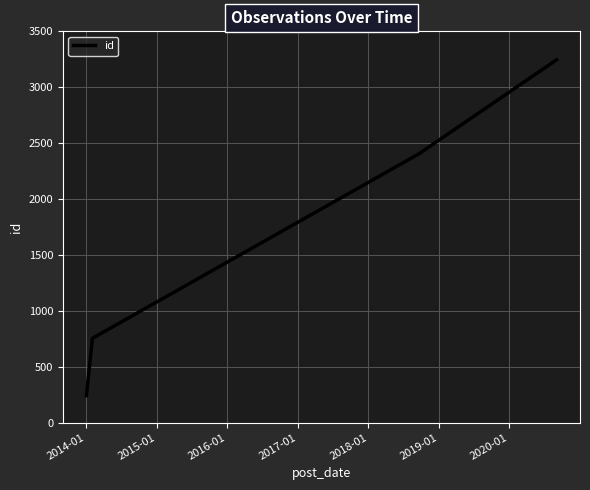

How many lines are shown in the chart?

1